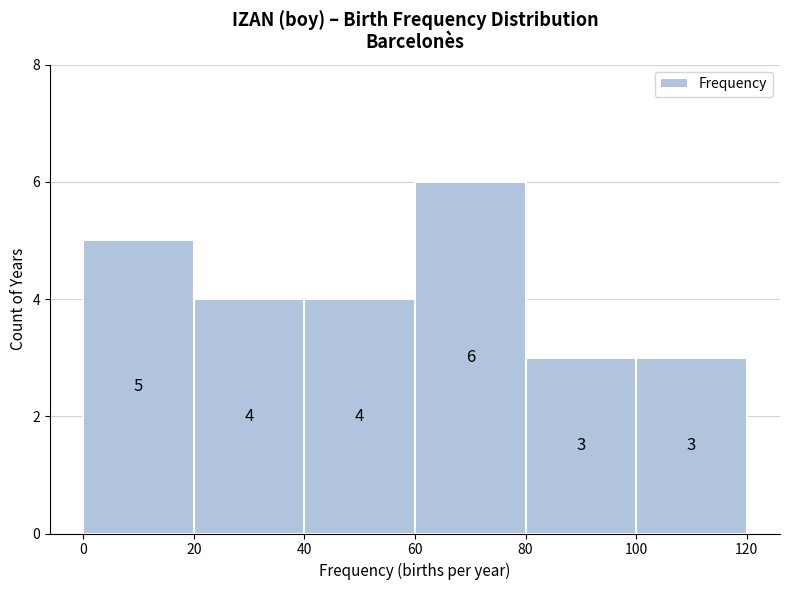

Reading right to left, what are all the values shown in this chart?

100=3	80=3	60=6	40=4	20=4	0=5